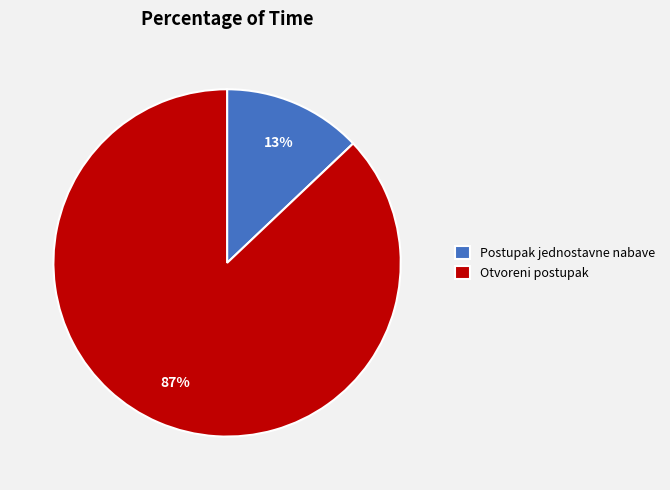

Do Postupak jednostavne nabave and Otvoreni postupak together represent more than half of the pie?

Yes